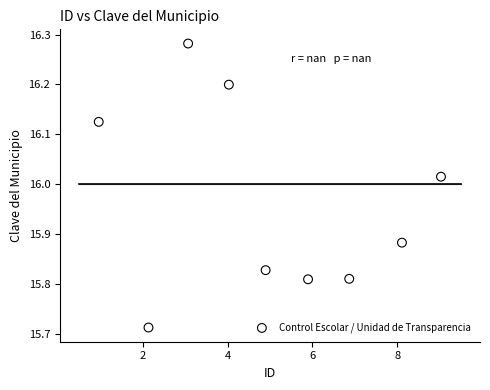

What is the range of Y values (max minus min)?

0.6